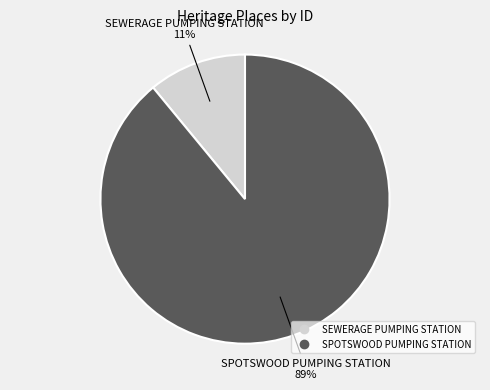

Rank the categories by value from lowest to highest.

SEWERAGE PUMPING STATION, SPOTSWOOD PUMPING STATION